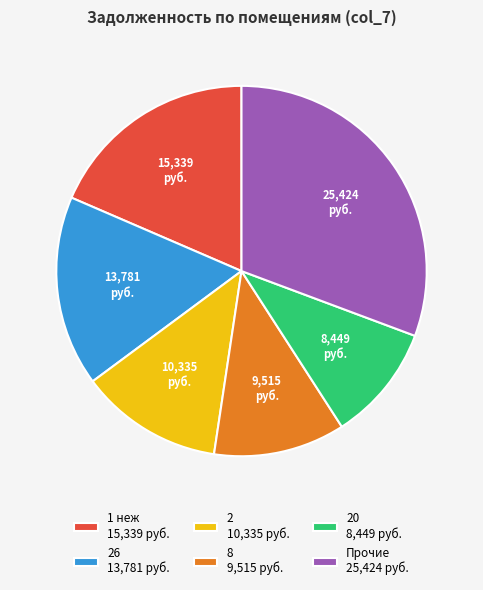

Rank the categories by value from highest to lowest.

Прочие 25,424 руб., 1 неж 15,339 руб., 26 13,781 руб., 2 10,335 руб., 8 9,515 руб., 20 8,449 руб.